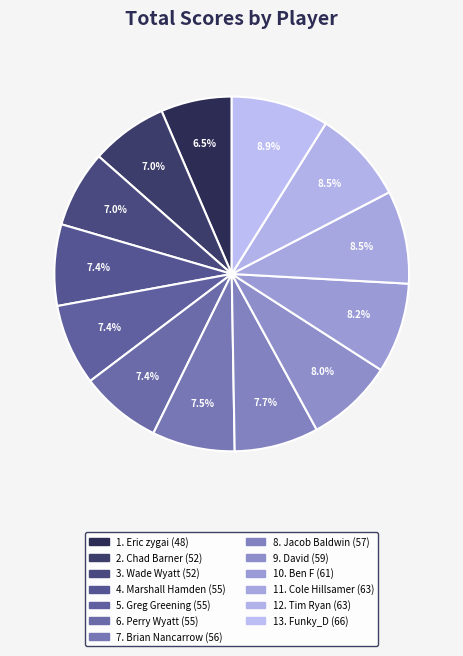

Which slice is the largest?

Funky_D